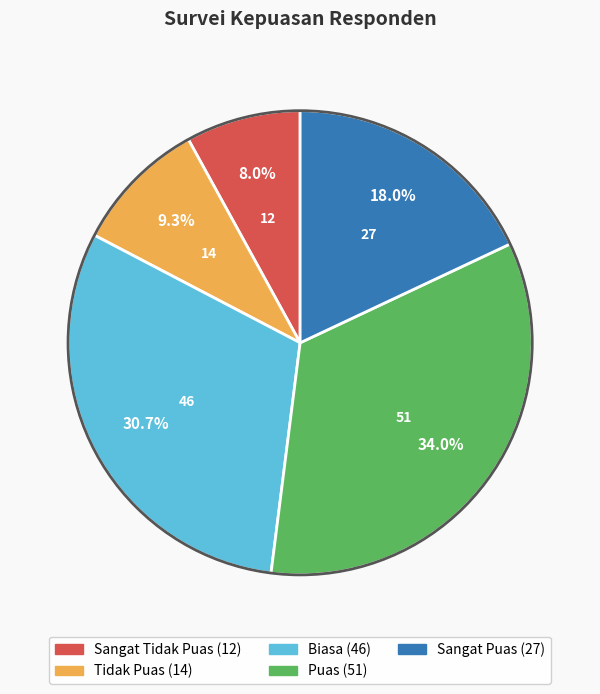

Do Sangat Puas and Tidak Puas together represent more than half of the pie?

No